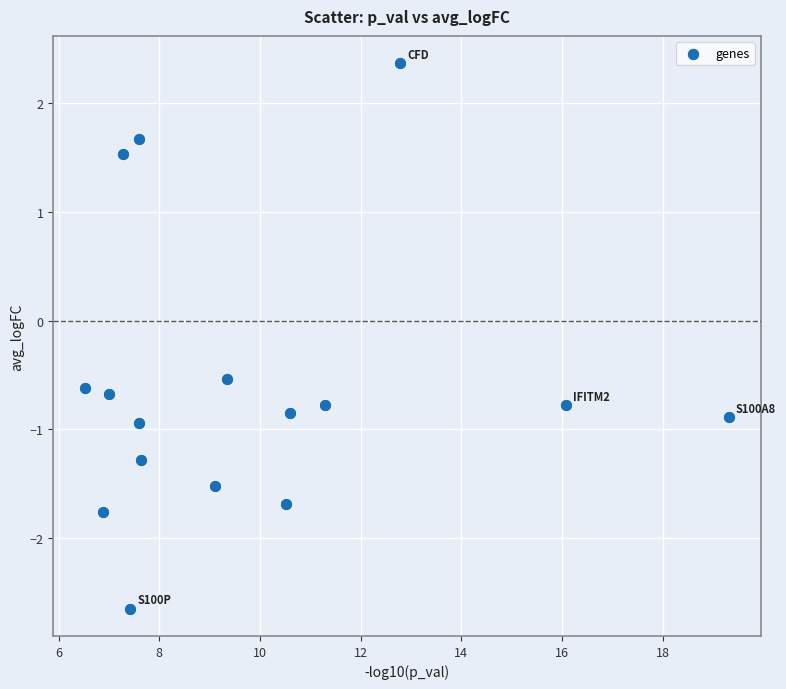

What is the range of Y values (max minus min)?

5.0